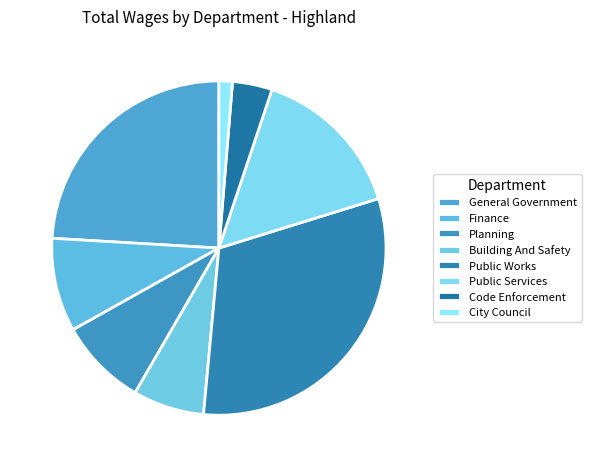

True or false: Code Enforcement accounts for 4% of the total.

True